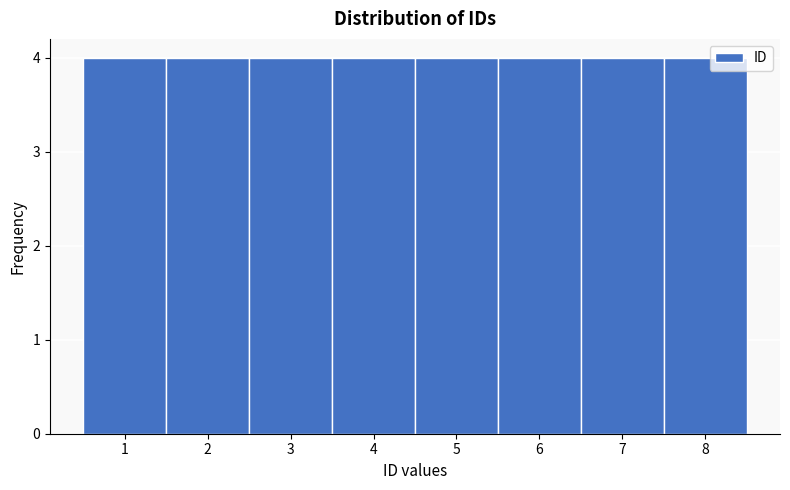

Reading left to right, list every bar in this chart as the range it spans on the x-axis followed by its height. The values are not printed on the chart, so give them approximately, as read against the axis.

0.5 to 1.5: 4
1.5 to 2.5: 4
2.5 to 3.5: 4
3.5 to 4.5: 4
4.5 to 5.5: 4
5.5 to 6.5: 4
6.5 to 7.5: 4
7.5 to 8.5: 4